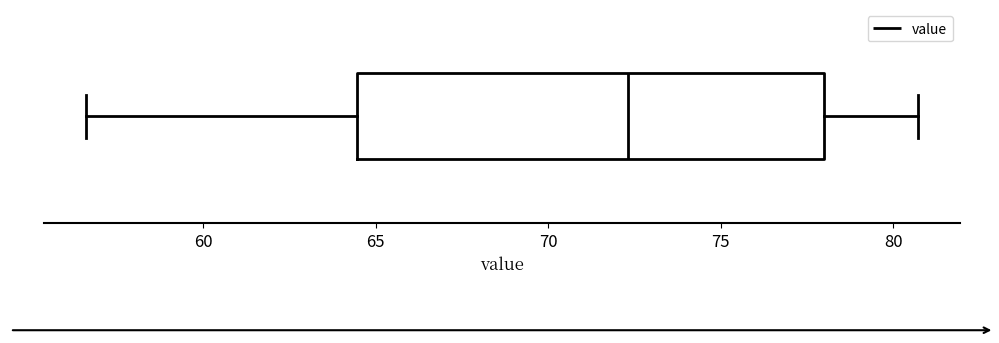

Transcribe this box plot: give where the median line is, the range the box spans, and where the two whiskers end, as read against the x-axis. The values are not printed on the chart, so give them approximately, as read against the axis.

median 72.5, box 64.5 to 78.0, whiskers 56.5 to 80.5